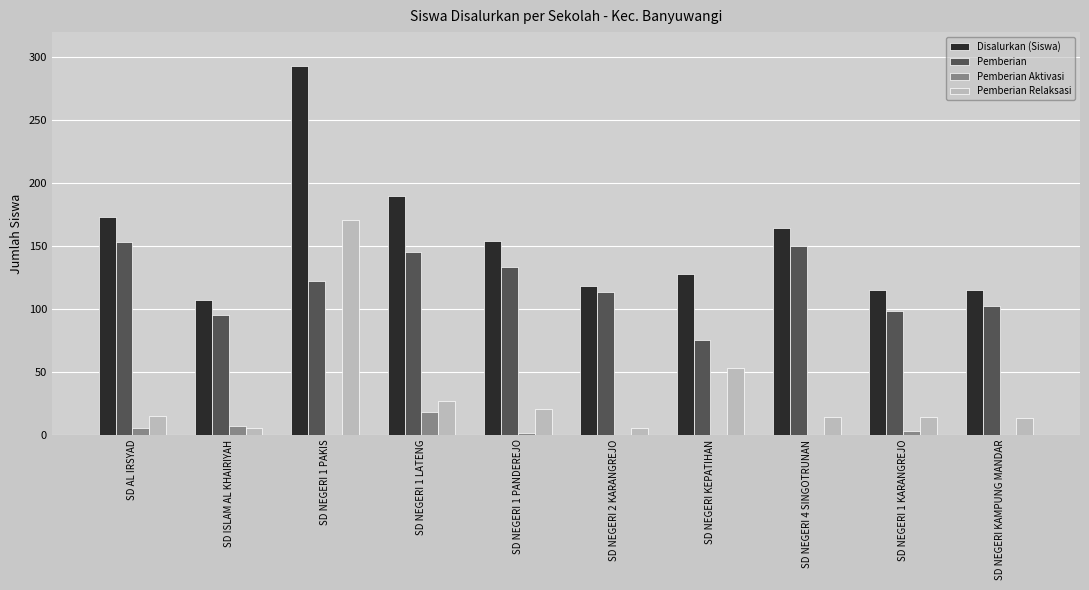

At which label is Disalurkan (Siswa) closest to 200?

SD NEGERI 1 LATENG